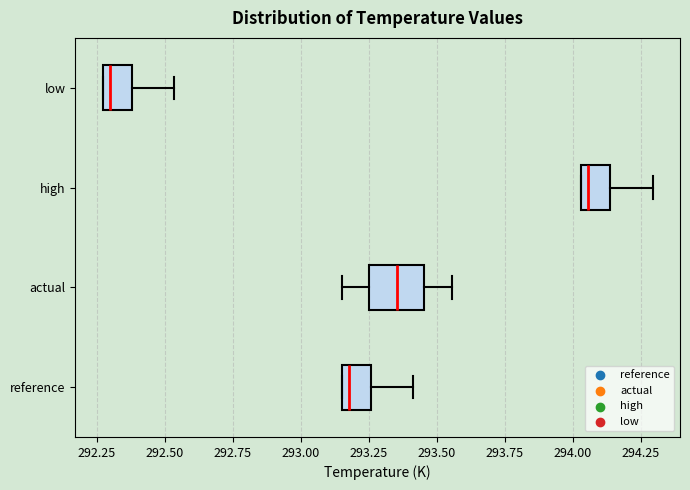

Which box's median line is the furthest to the right?

high